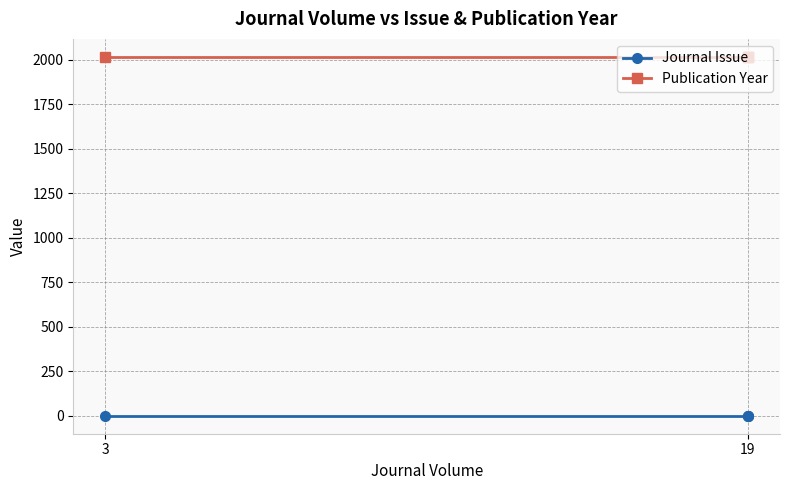

Is it true that Journal Issue equals 1 at 19?

False